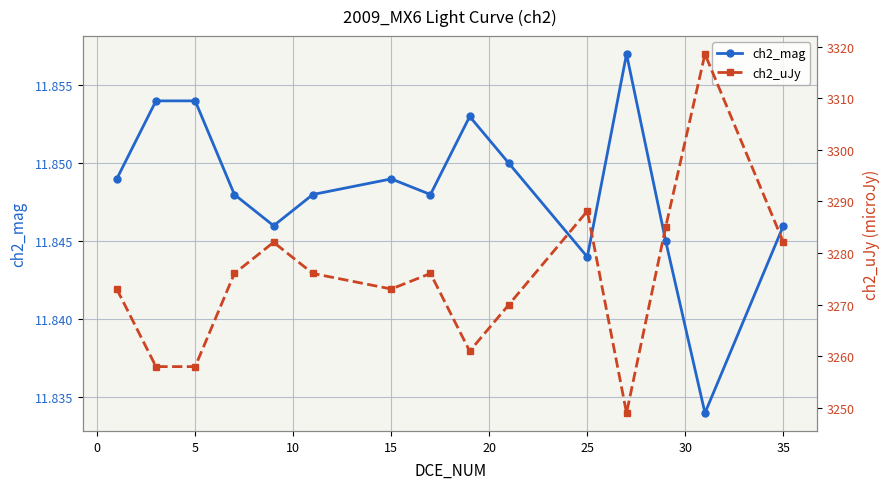

How many ch2_mag values are between 11 and 12?

15